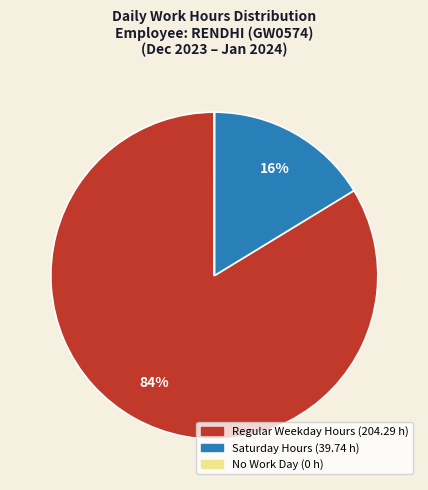

Is there any slice that represents more than half of the pie?

Yes